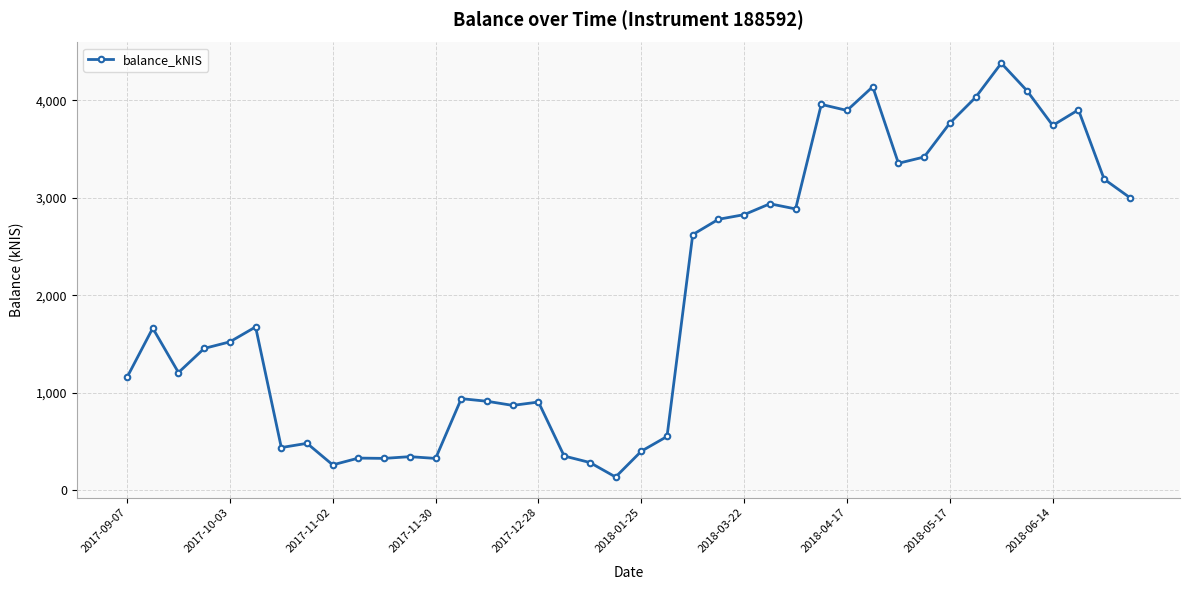

How many values are below 1662?

20